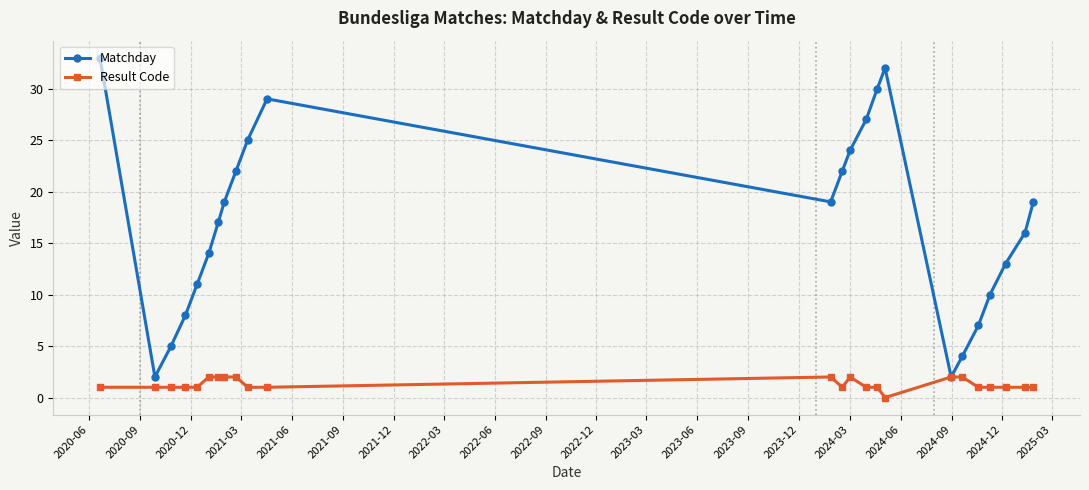

Reading left to right, transcribe all the data shown in this chart.

Matchday: 33	2	5	8	11	14	17	19	22	25	29	19	22	24	27	30	32	2	4	7	10	13	16	19
Result Code: 1	1	1	1	1	2	2	2	2	1	1	2	1	2	1	1	0	2	2	1	1	1	1	1